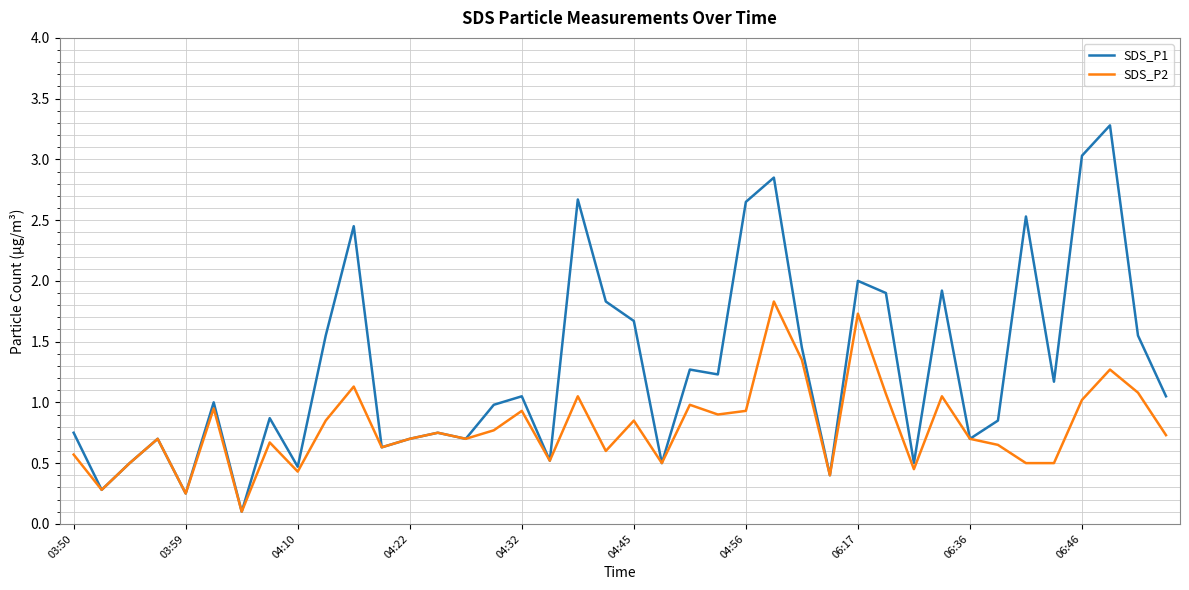

How many categories are shown in the chart?

40